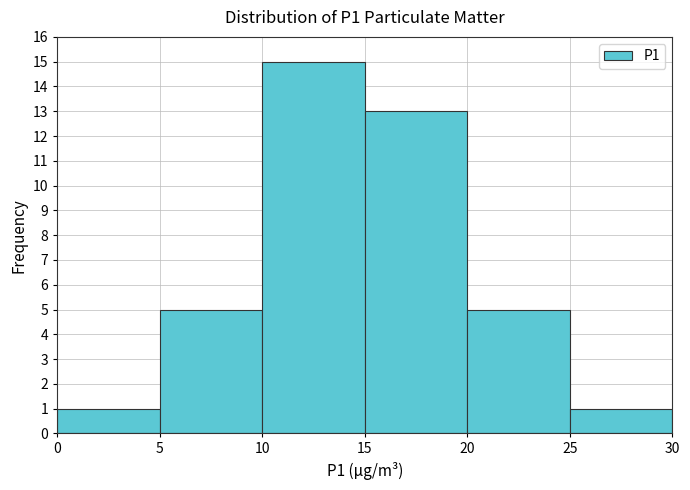

Reading left to right, list every bar in this chart as the range it spans on the x-axis followed by its height. The values are not printed on the chart, so give them approximately, as read against the axis.

0 to 5: 1
5 to 10: 5
10 to 15: 15
15 to 20: 13
20 to 25: 5
25 to 30: 1